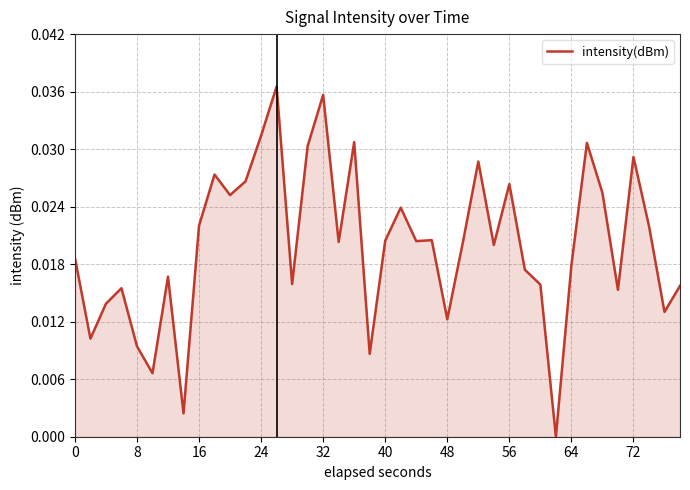

Does the chart display data point markers on the line(s)?

No